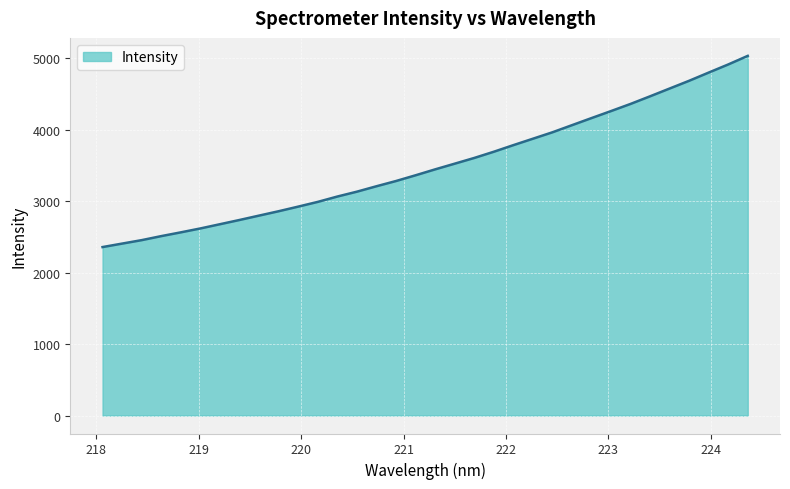

What is the smallest value displayed?

2356.8